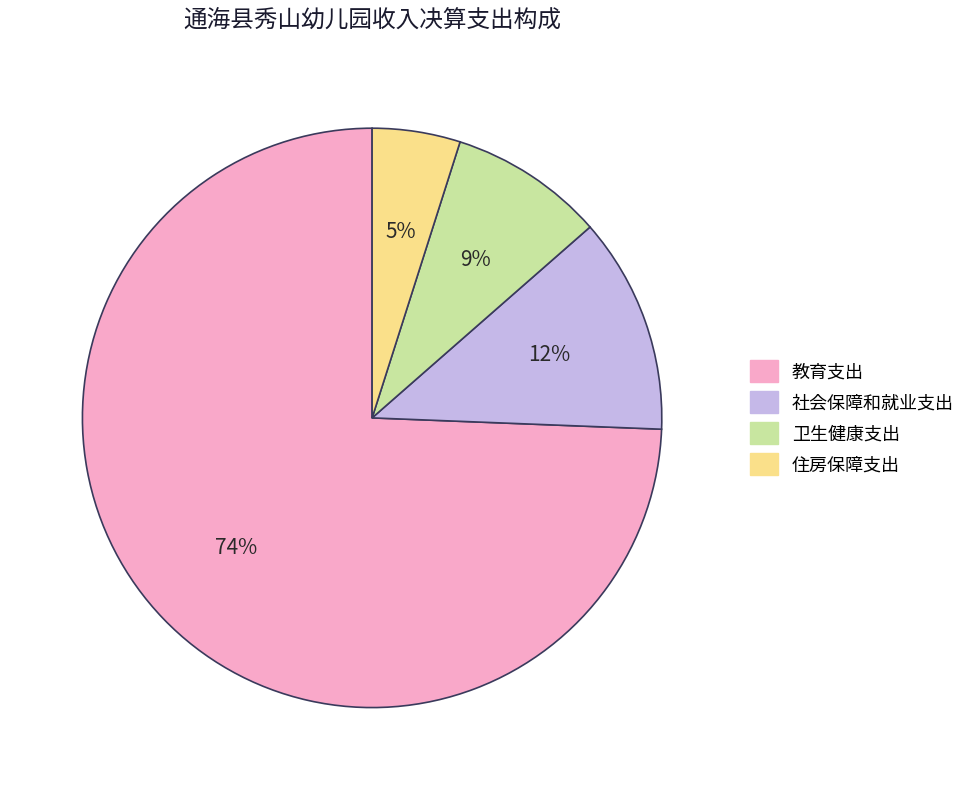

Which has a higher value, 卫生健康支出 or 社会保障和就业支出?

社会保障和就业支出